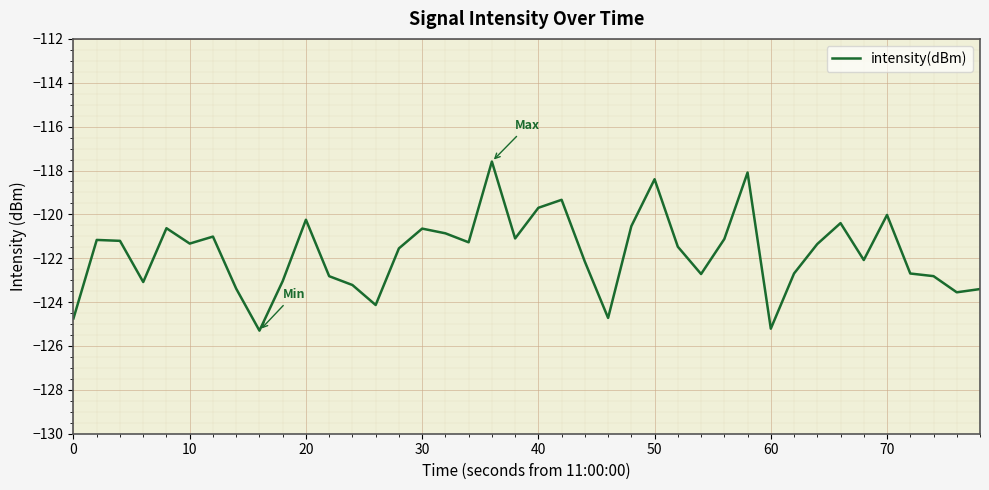

What is the maximum value shown in the chart?

-117.6